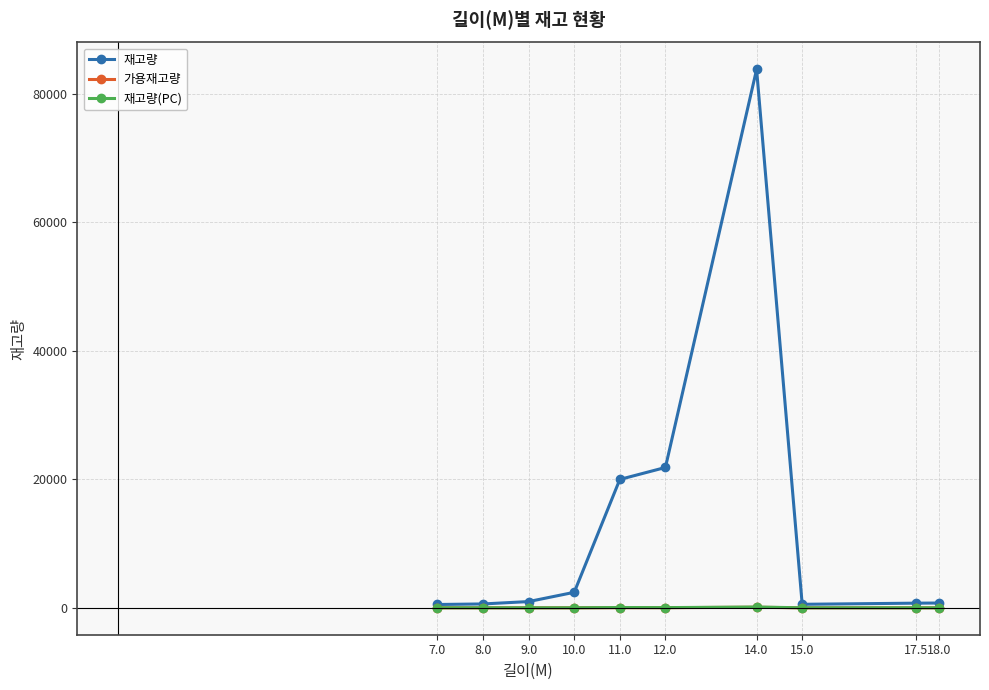

Which series has the widest spread of values?

재고량